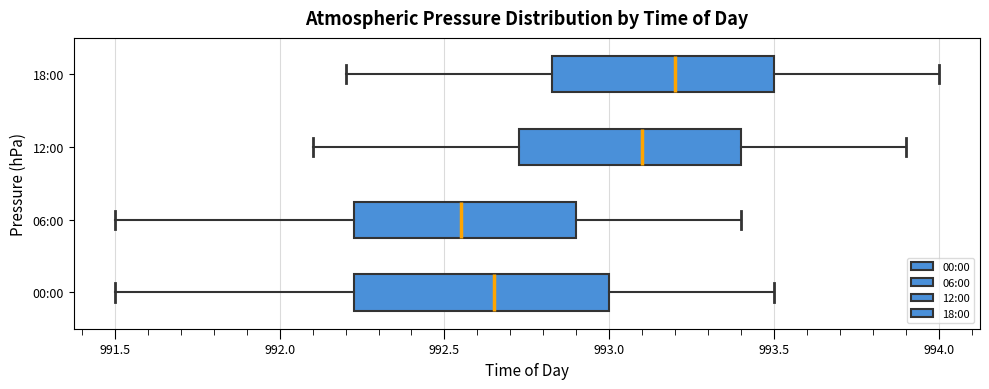

Where is the left edge of the box for 12:00 on the x-axis? The values are not printed on the chart, so give them approximately, as read against the axis.

992.75